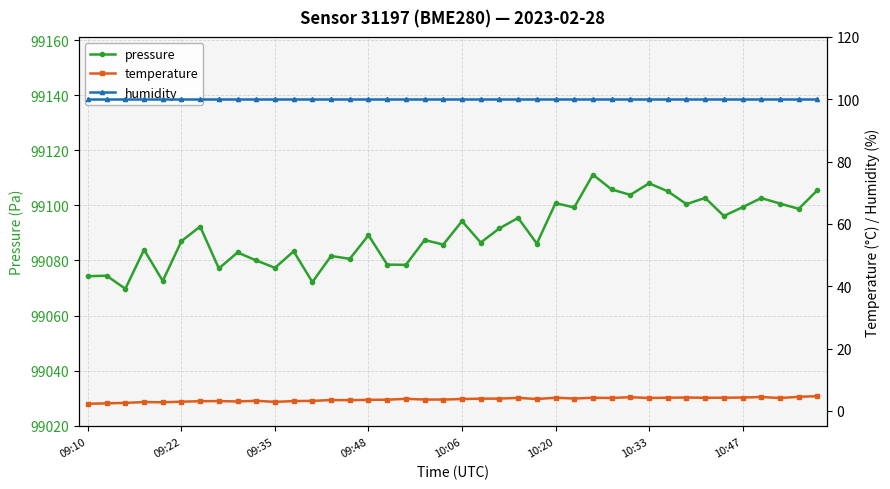

What are all the series names shown in the legend?

pressure, temperature, humidity